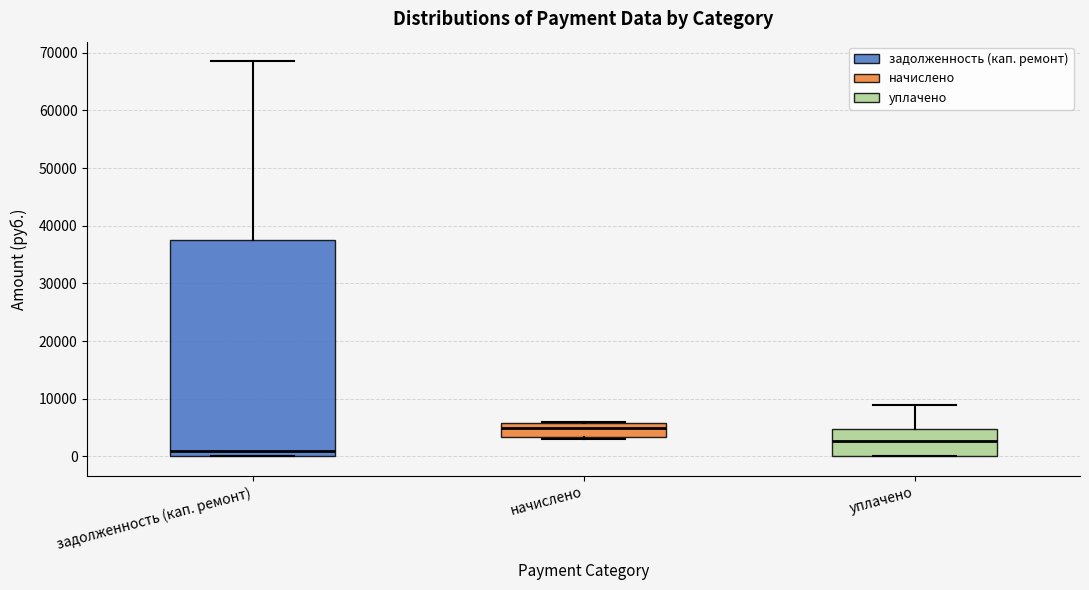

Reading left to right, read every box against the y-axis: the position of its median line, the range the box covers, and the ends of its whiskers. The values are not printed on the chart, so give them approximately, as read against the axis.

задолженность (кап. ремонт): median 1000, box 0 to 38000, whiskers 0 to 68000
начислено: median 5000, box 3000 to 6000, whiskers 3000 (just below the box's lower edge) to 6000
уплачено: median 3000, box 0 to 5000, whiskers 0 to 9000